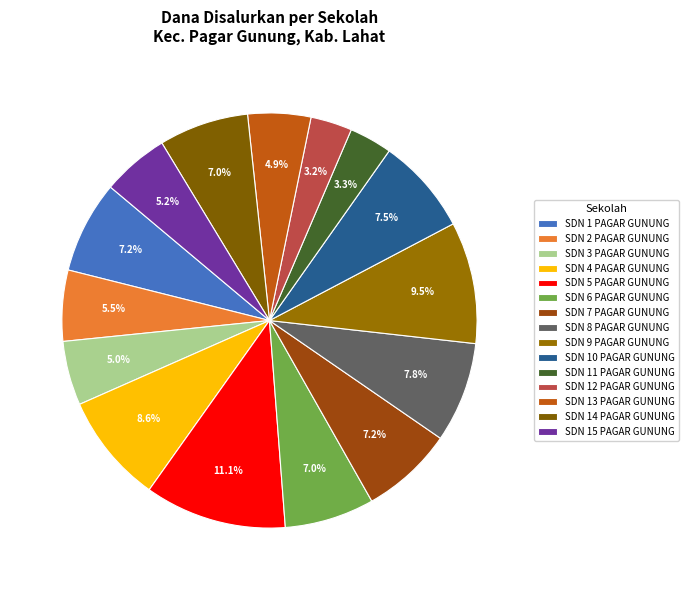

How many slices are in this pie chart?

15